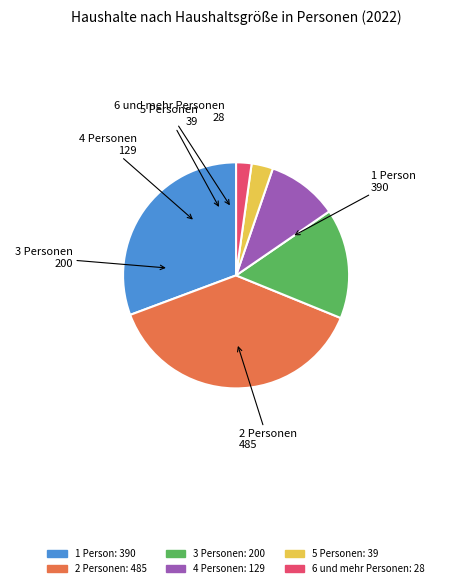

Does 1 Person represent more than half of the total?

No